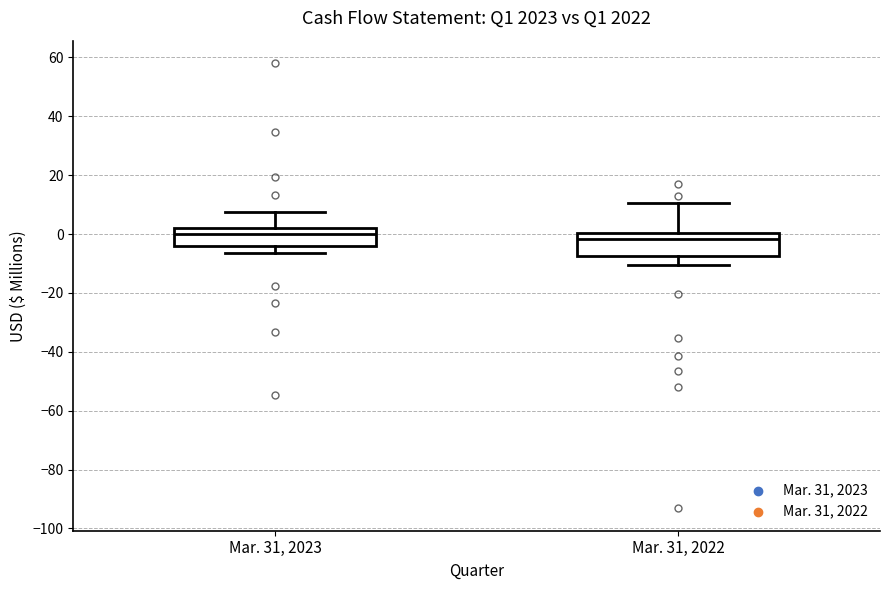

Where does the lower whisker of the box for Mar. 31, 2022 end on the y-axis? The values are not printed on the chart, so give them approximately, as read against the axis.

-10